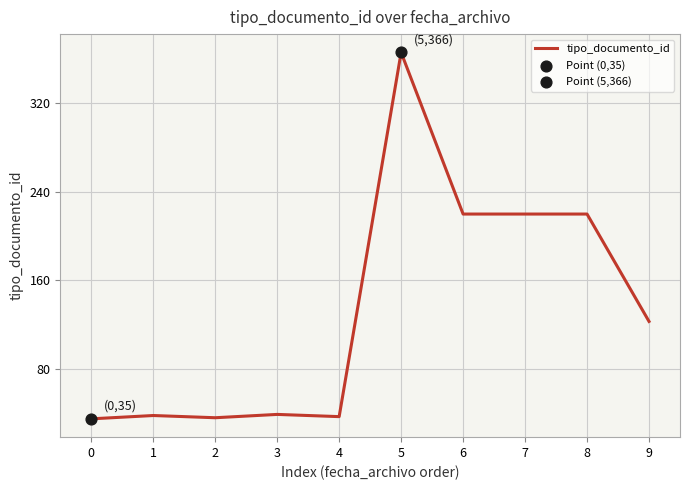

Approximately how many times larger is the value at 9 compared to 0?

3.5